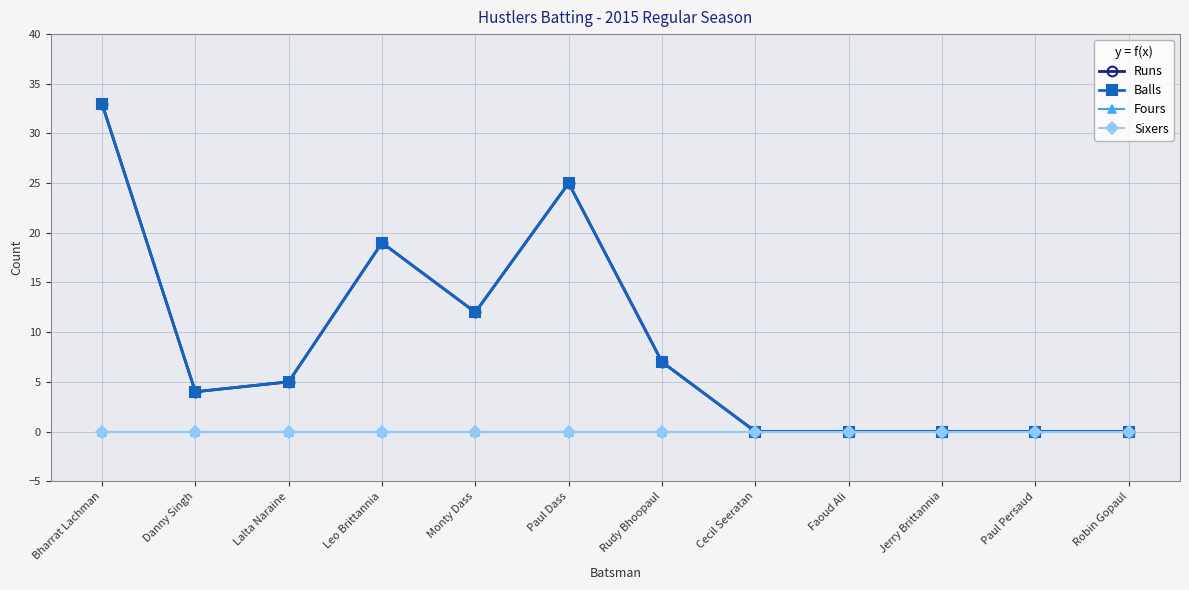

How many lines are shown in the chart?

4